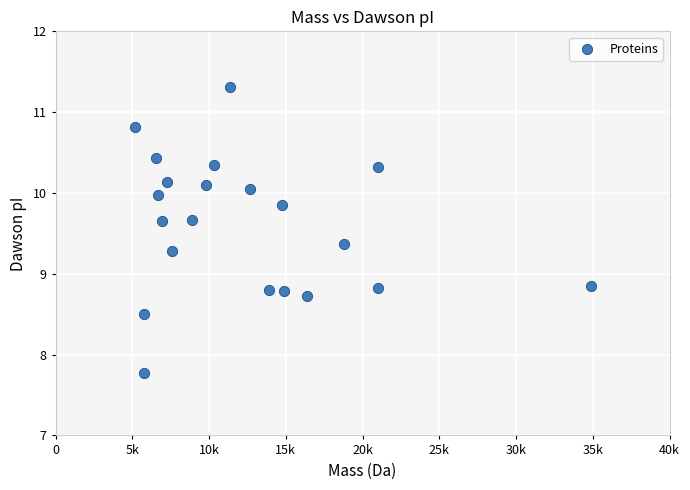

What is the range of X values (max minus min)?

29709.9